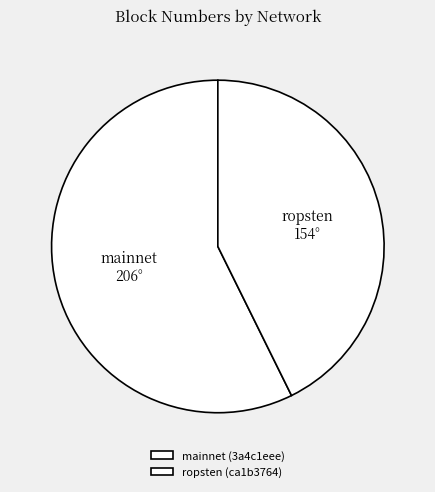

To the nearest percent, what is the average slice percentage?

50%